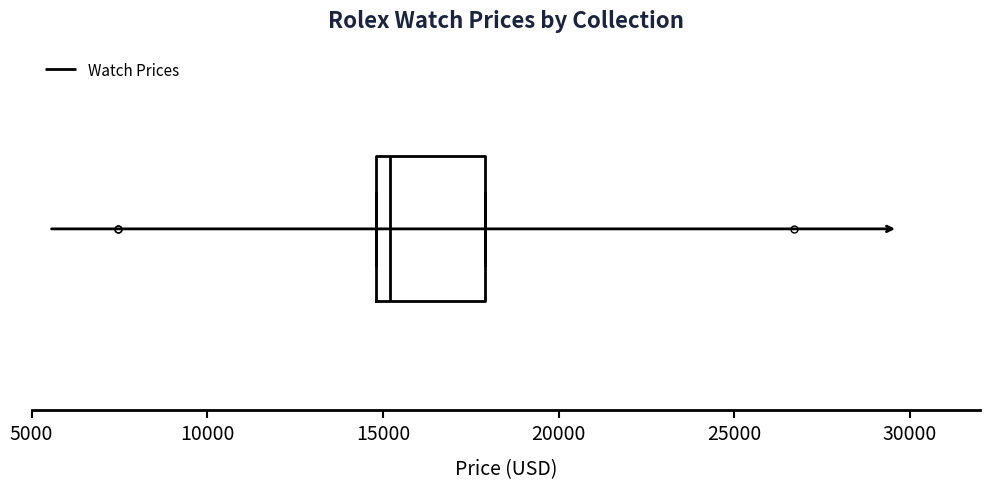

Where is the left edge of the box on the x-axis? The values are not printed on the chart, so give them approximately, as read against the axis.

15000